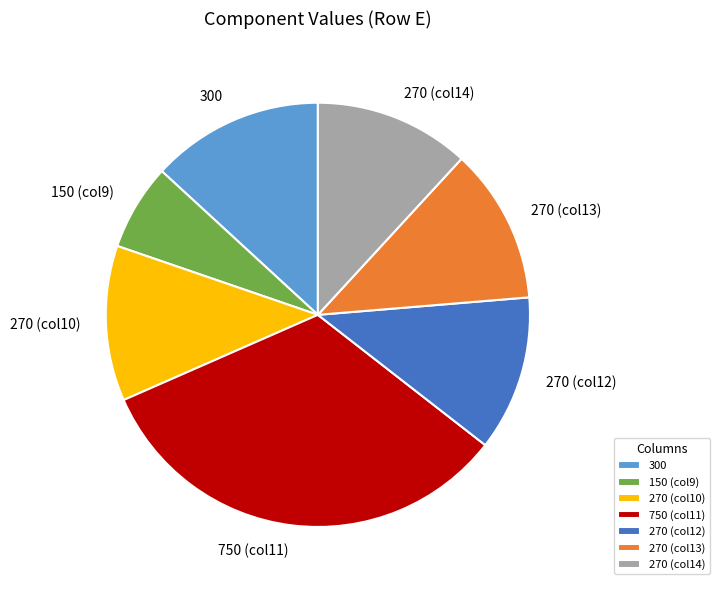

Is the sum of 300 and 270 (col13) greater than half?

No